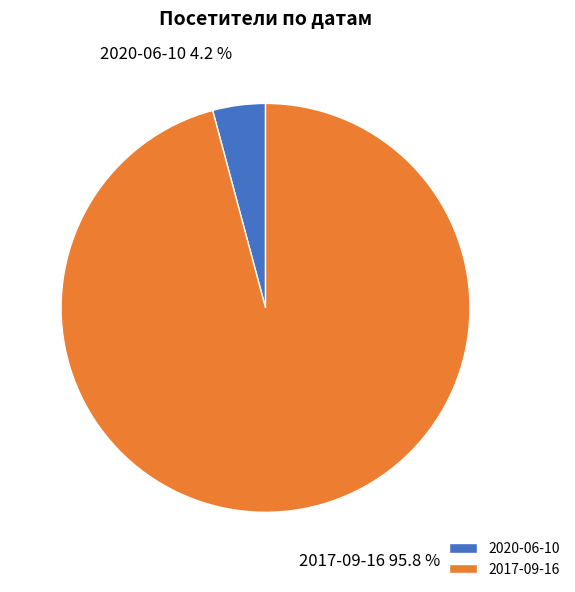

Count the number of slices in the pie.

2